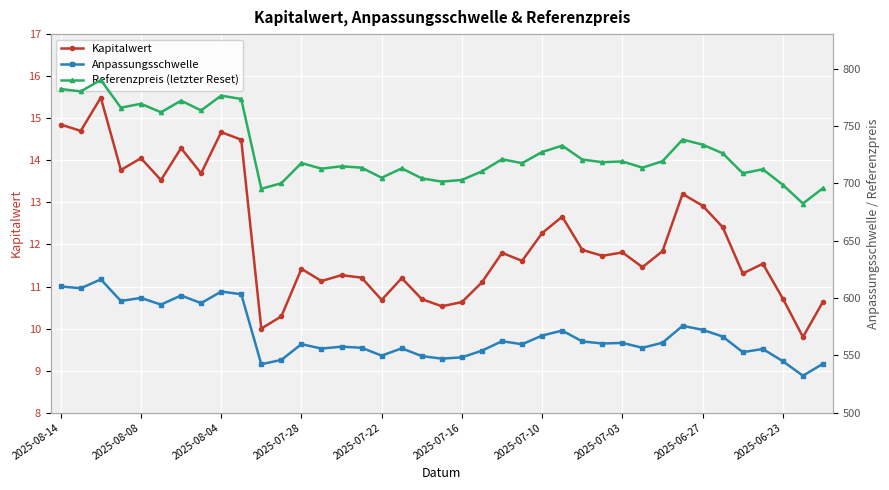

What is the highest value of the Kapitalwert series?

15.5